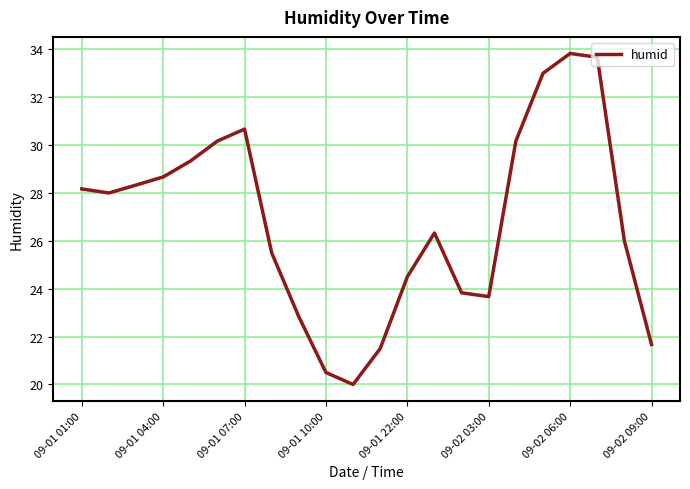

What is the sum of all values?

590.3